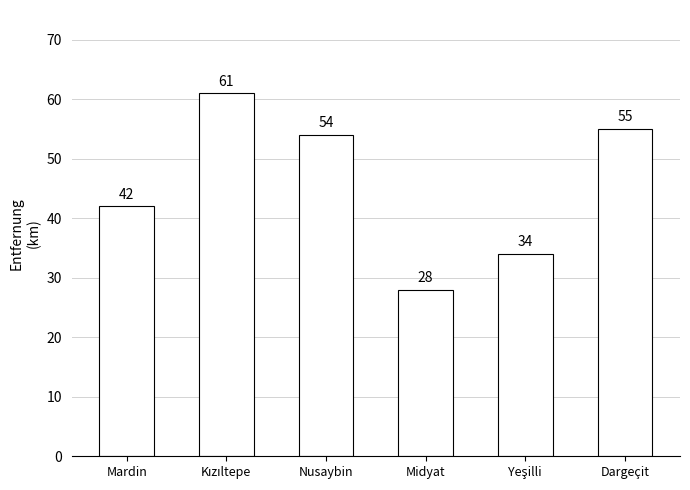

The chart shows a value of 28 at Midyat. True or false?

True